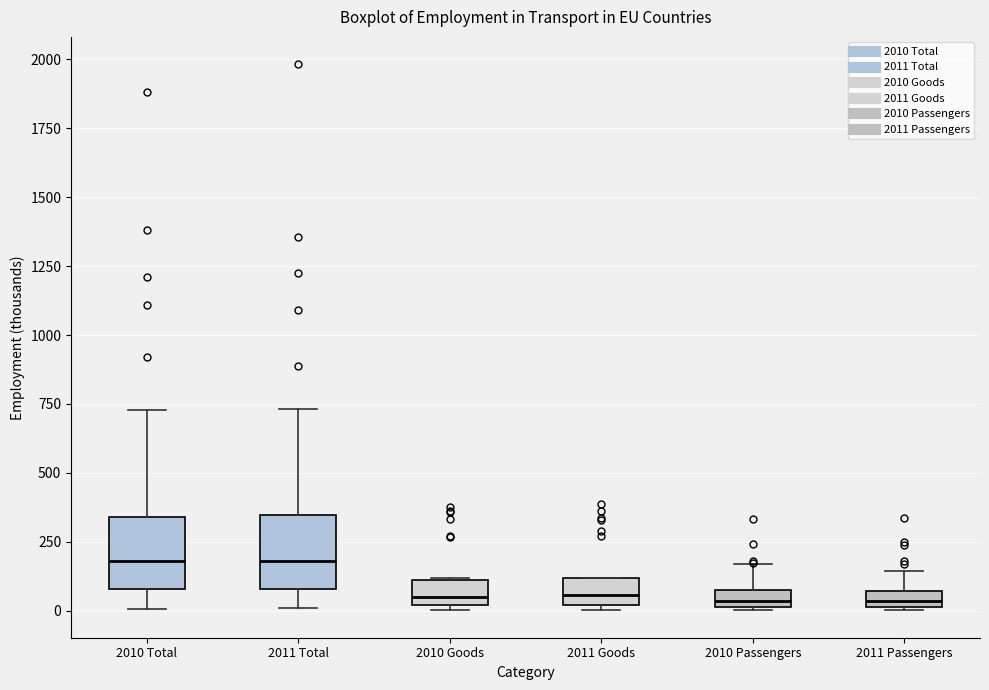

Where does the lower whisker of the box for 2010 Total end on the y-axis? The values are not printed on the chart, so give them approximately, as read against the axis.

0